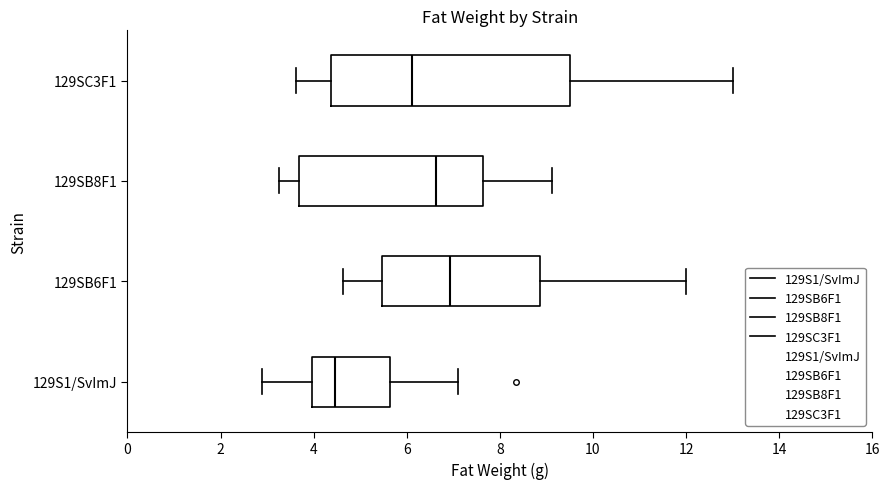

Where does the median line of the box for 129S1/SvImJ sit on the x-axis? The values are not printed on the chart, so give them approximately, as read against the axis.

4.4